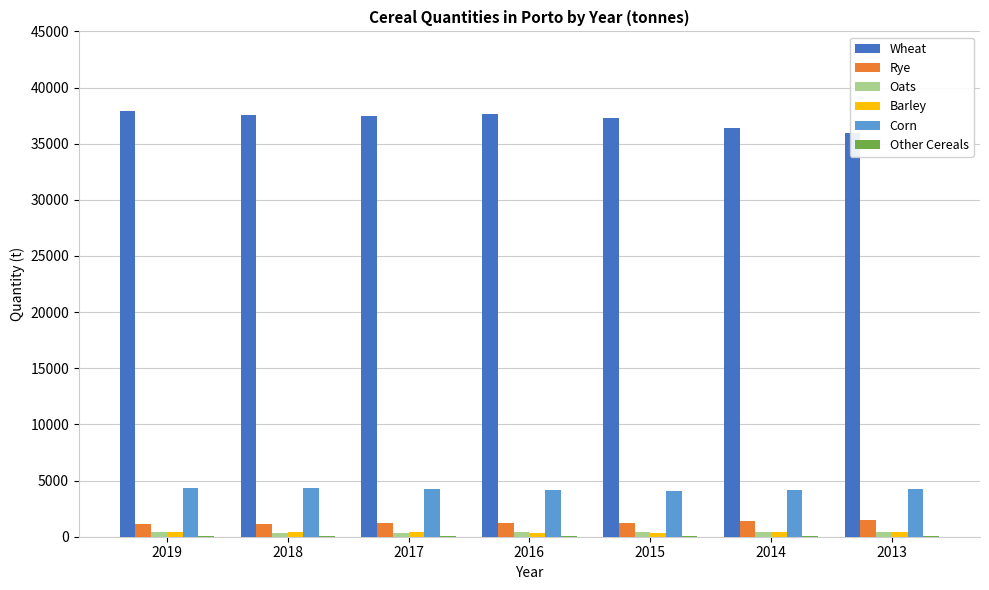

How many bars are there in each group?

6